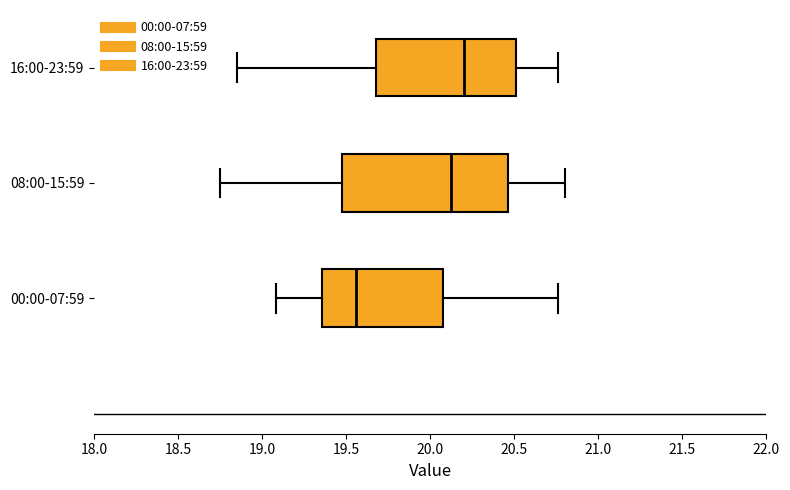

Which box's median line is the furthest to the right?

16:00-23:59